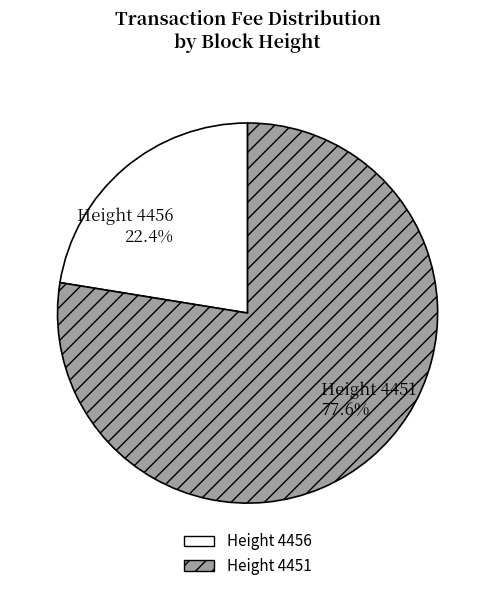

Is there a majority slice in this chart?

Yes